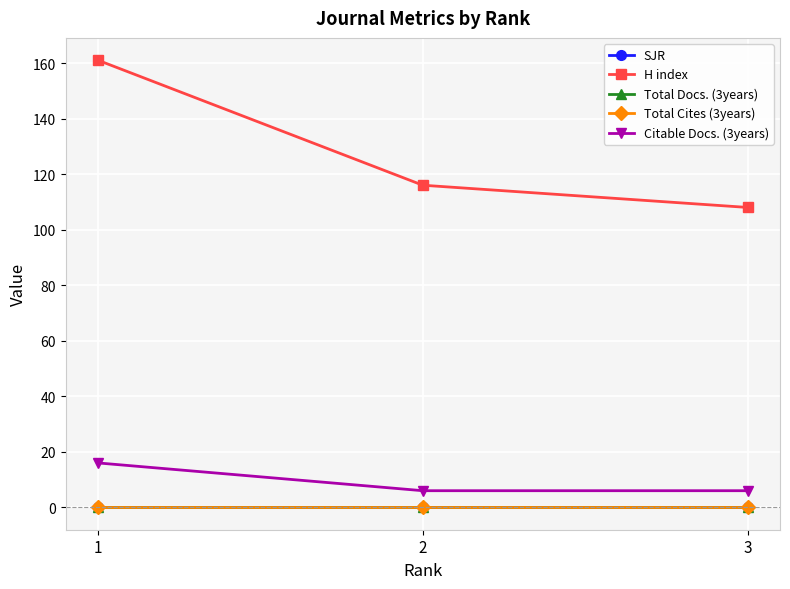

At how many categories does at least one series exceed 57?

3